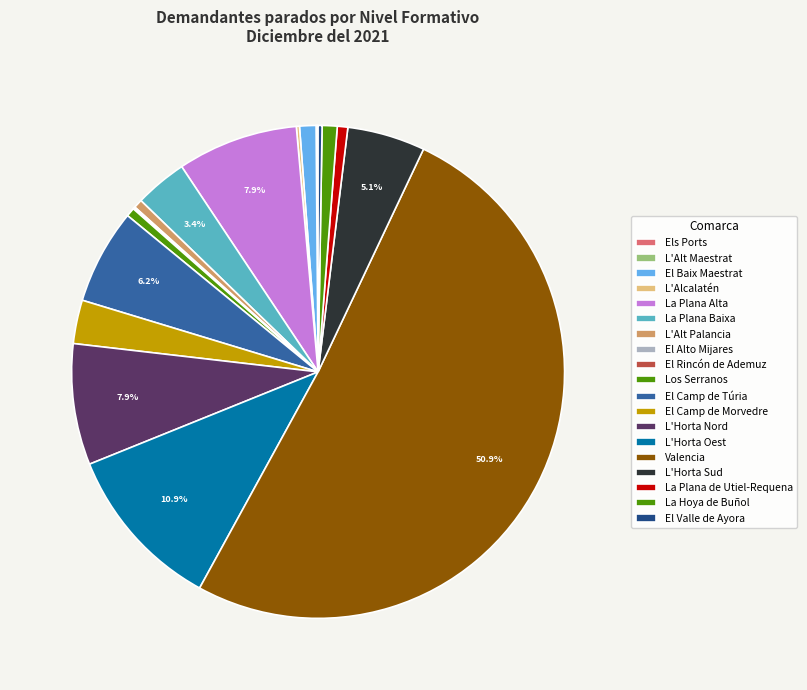

Rank the categories by value from lowest to highest.

01 Els Ports, 09 El Rincón de Ademuz, 02 L'Alt Maestrat, 08 El Alto Mijares, 04 L'Alcalatén, 19 El Valle de Ayora, 07 L'Alt Palancia, 10 Los Serranos, 17 La Plana de Utiel-Requena, 18 La Hoya de Buñol, 03 El Baix Maestrat, 12 El Camp de Morvedre, 06 La Plana Baixa, 16 L'Horta Sud, 11 El Camp de Túria, 05 La Plana Alta, 13 L'Horta Nord, 14 L'Horta Oest, 15 Valencia